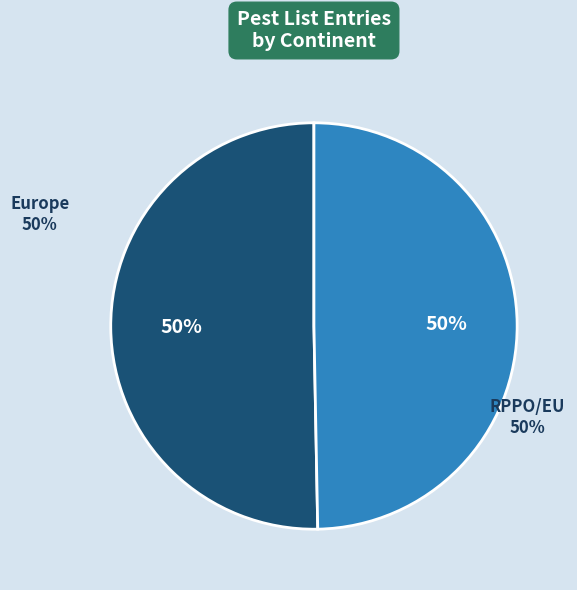

The RPPO/EU slice represents 50% of the pie. True or false?

True